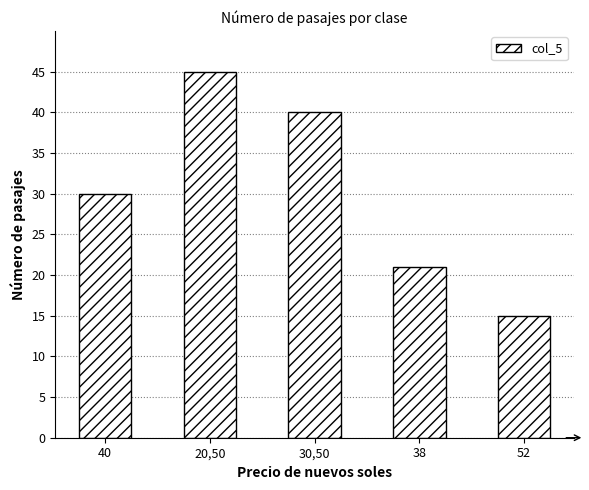

Count the number of categories in the chart.

5